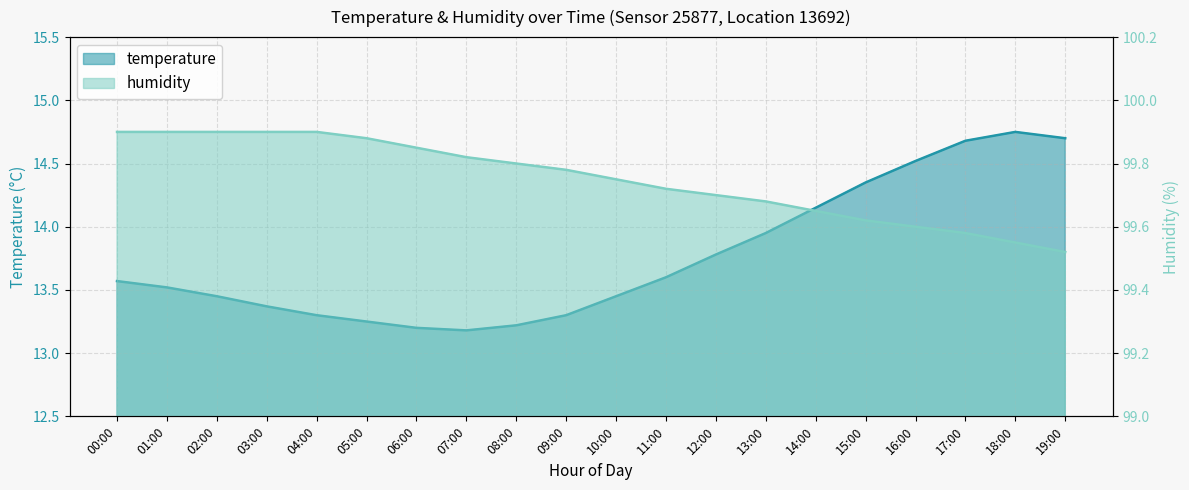

What is the value of the temperature point at the 1st from the left?

13.6